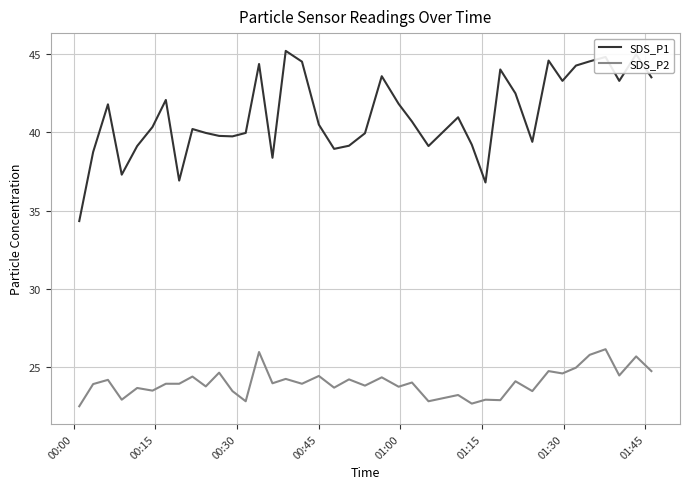

What is the minimum value shown in the chart?

22.5